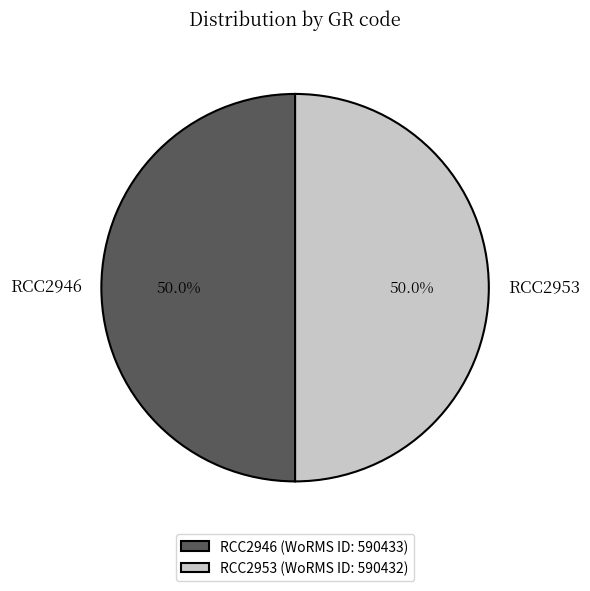

How many slices are in this pie chart?

2